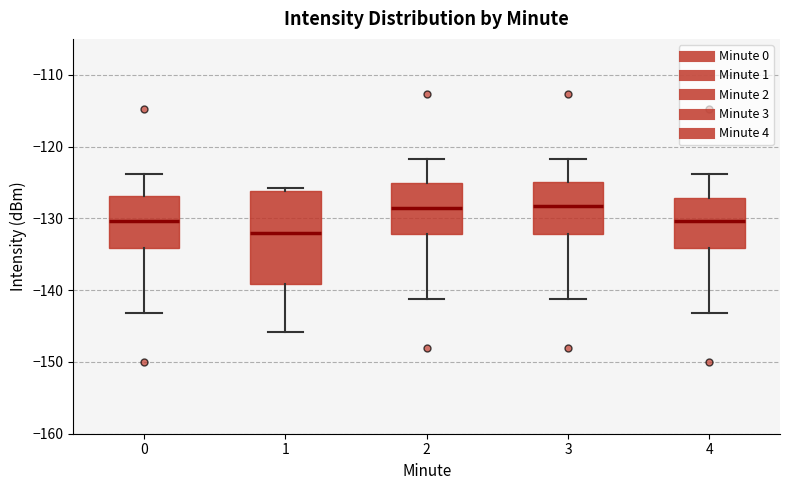

Reading left to right, read every box against the y-axis: the position of its median line, the range the box covers, and the ends of its whiskers. The values are not printed on the chart, so give them approximately, as read against the axis.

0: median -130, box -134 to -127, whiskers -143 to -124
1: median -132, box -139 to -126, whiskers -146 to -126 (just above the box's upper edge)
2: median -129, box -132 to -125, whiskers -141 to -122
3: median -128, box -132 to -125, whiskers -141 to -122
4: median -130, box -134 to -127, whiskers -143 to -124